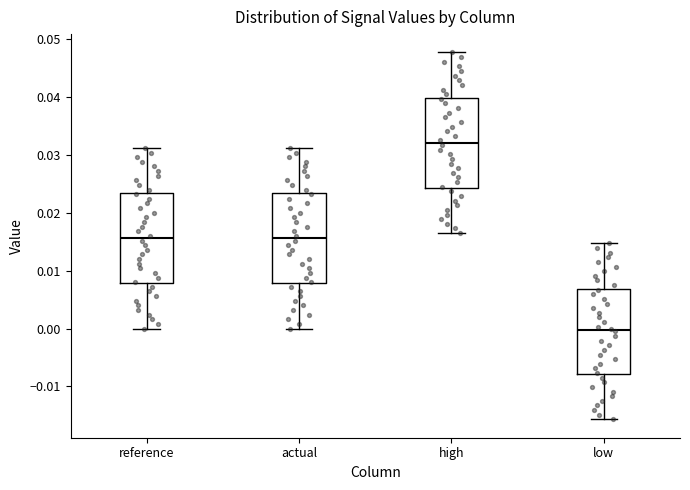

Where does the lower whisker of the box for high end on the y-axis? The values are not printed on the chart, so give them approximately, as read against the axis.

0.016